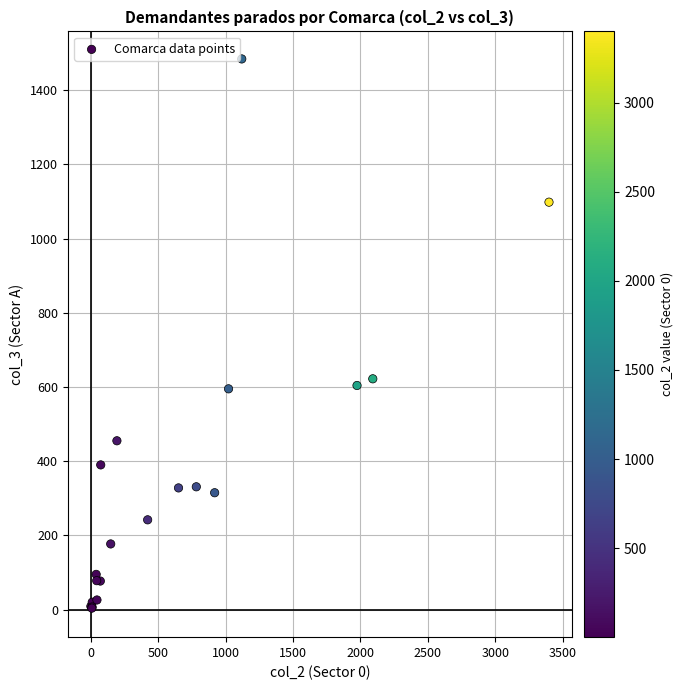

What Y value in the scatter plot is closest to 744?

622